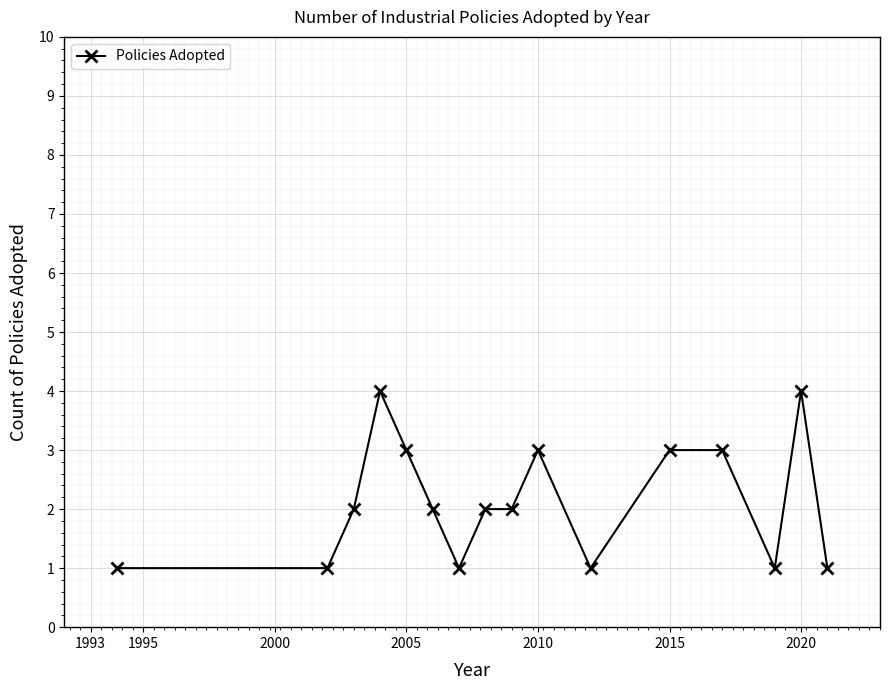

How many data points does each series have?

16